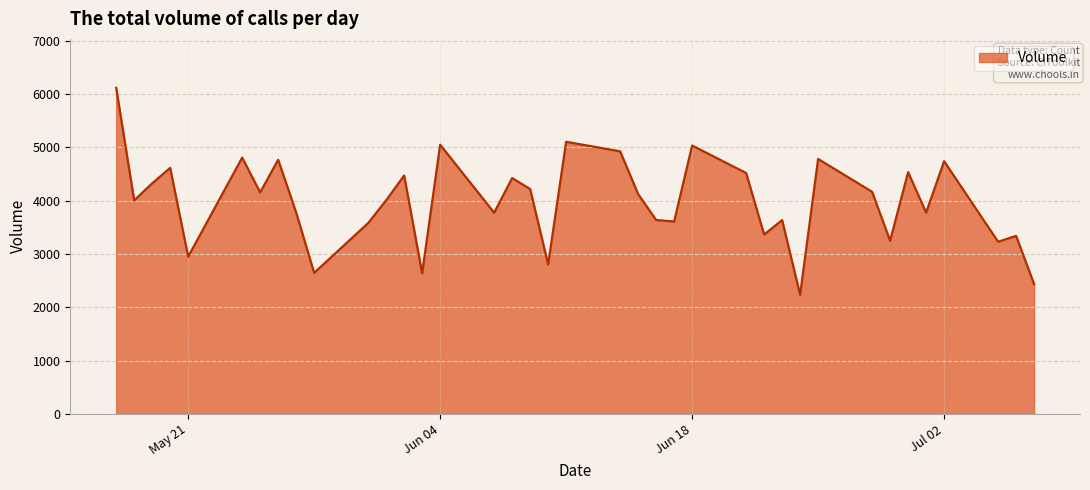

How many lines are shown in the chart?

1